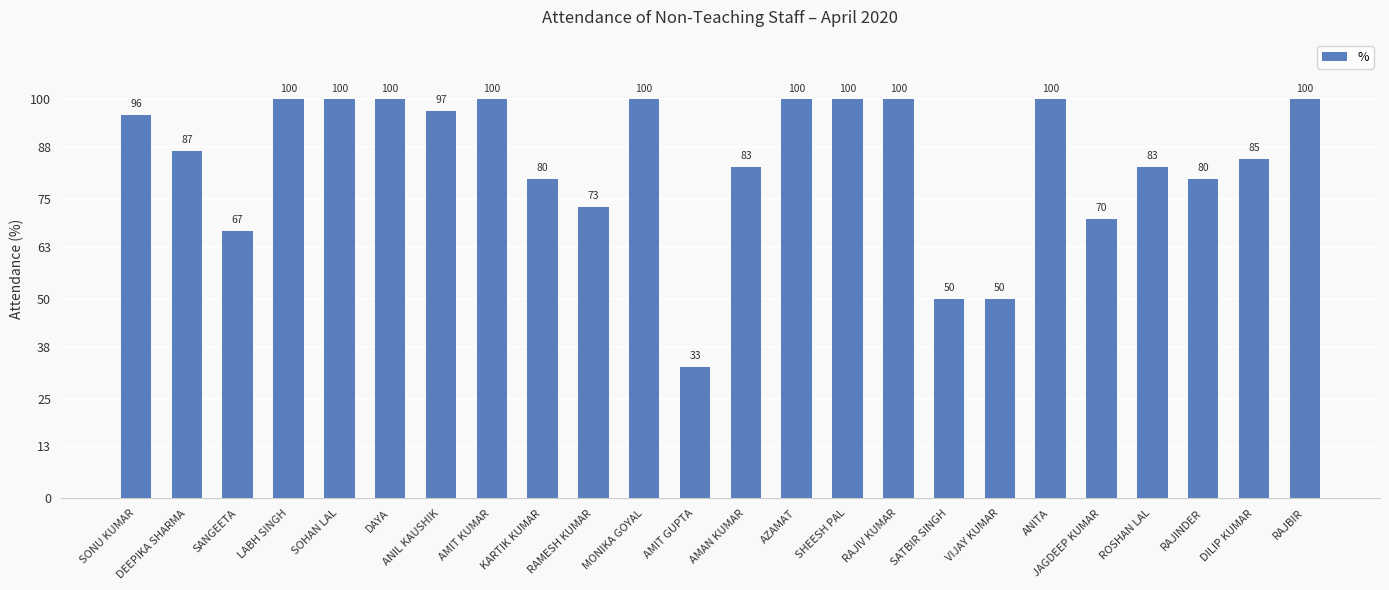

The chart shows a value of 100 at SOHAN LAL. True or false?

True